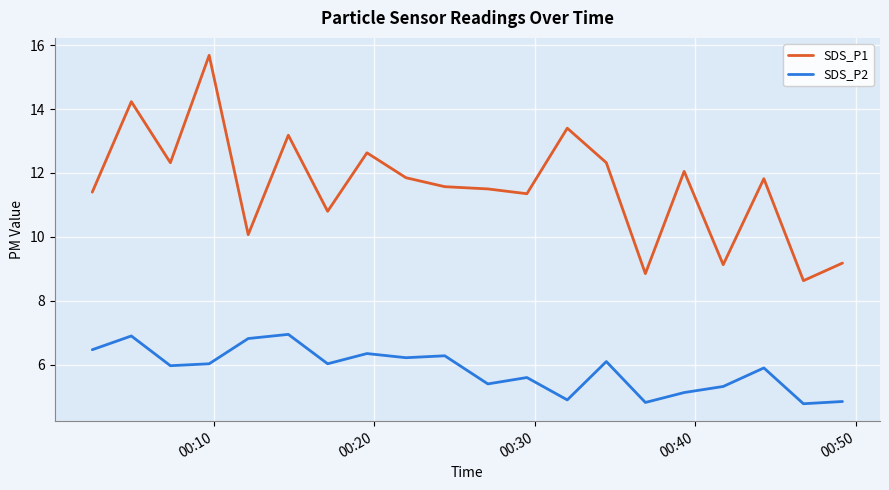

What is the difference between the maximum and minimum values in the SDS_P2 series?

2.2